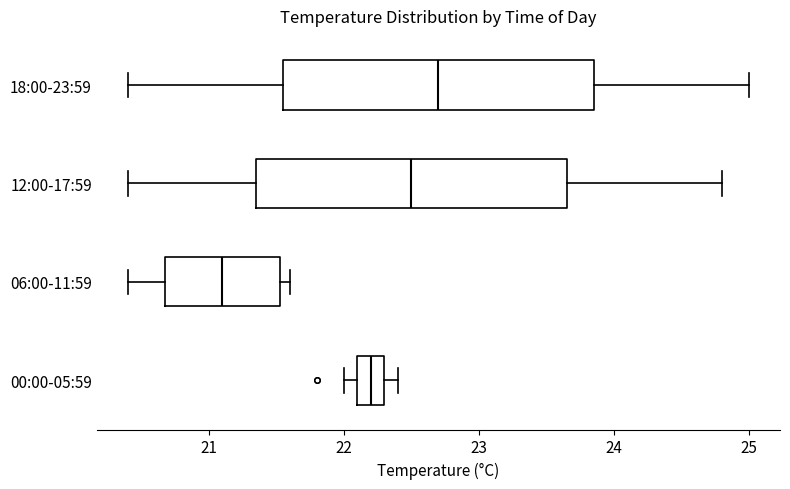

Where does the left whisker of the box for 18:00-23:59 end on the x-axis? The values are not printed on the chart, so give them approximately, as read against the axis.

20.4